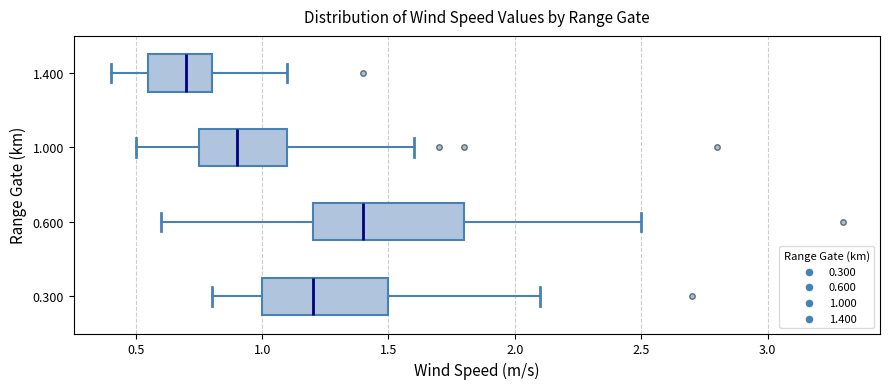

Where does the left whisker of the box at y = 1.400 end on the x-axis? The values are not printed on the chart, so give them approximately, as read against the axis.

0.40